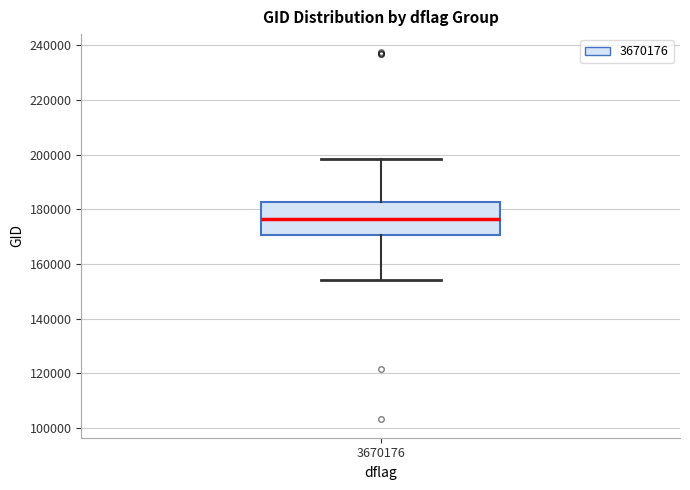

Read this box plot against the y-axis: the position of the median line, the range covered by the box, and the ends of both whiskers. The values are not printed on the chart, so give them approximately, as read against the axis.

median 176000, box 170000 to 182000, whiskers 154000 to 198000